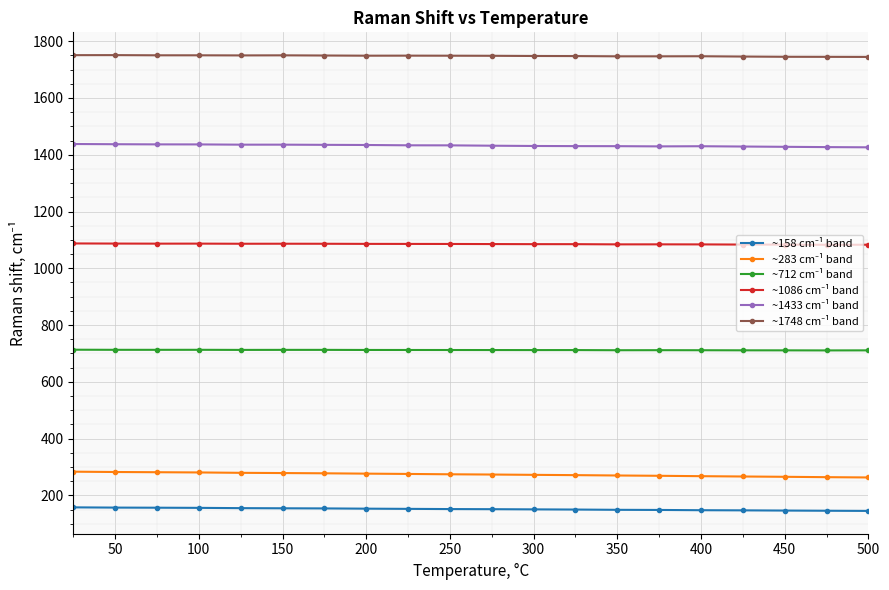

What is the smallest value displayed?

145.6